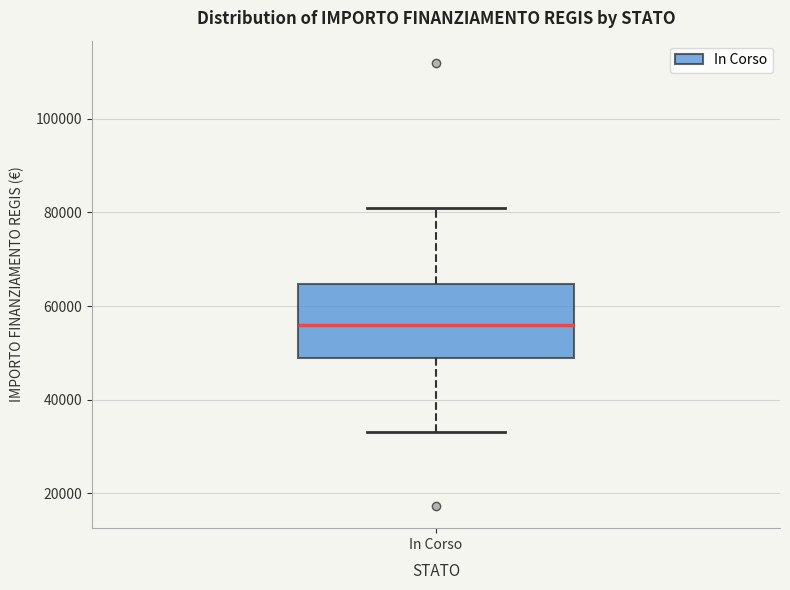

Where does the lower whisker of the box for In Corso end on the y-axis? The values are not printed on the chart, so give them approximately, as read against the axis.

32000